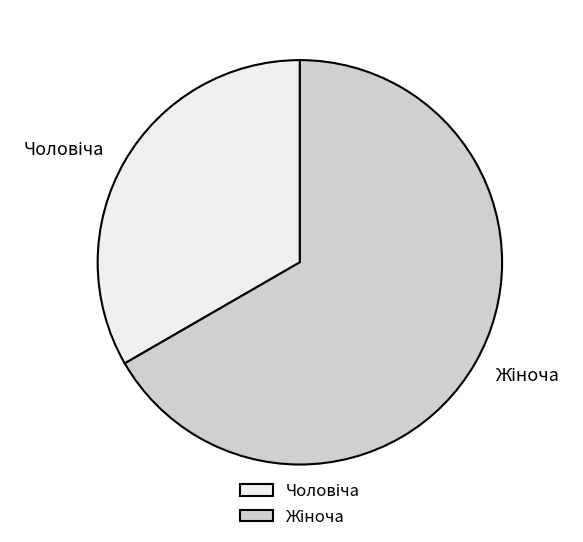

Does any single category account for the majority?

Yes